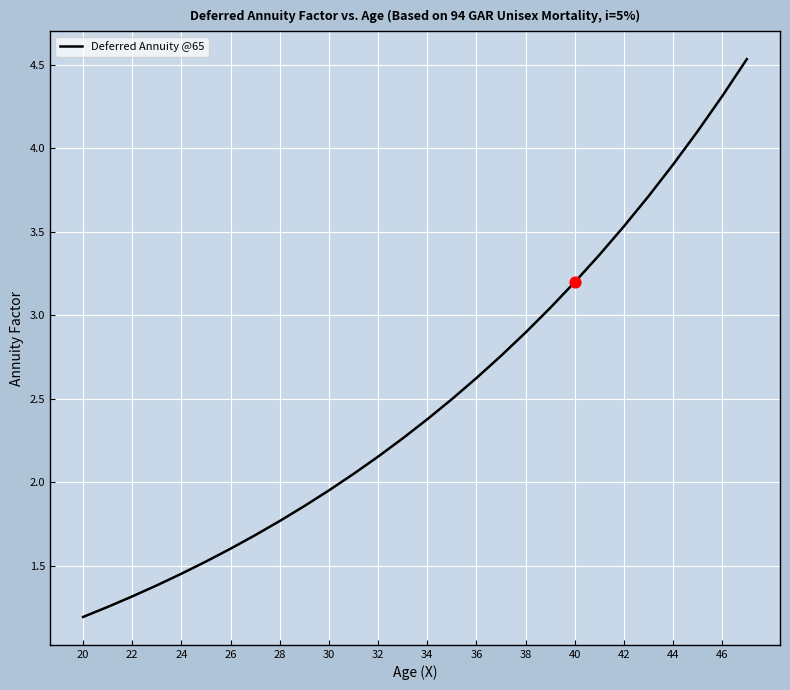

What is the minimum value shown in the chart?

1.2